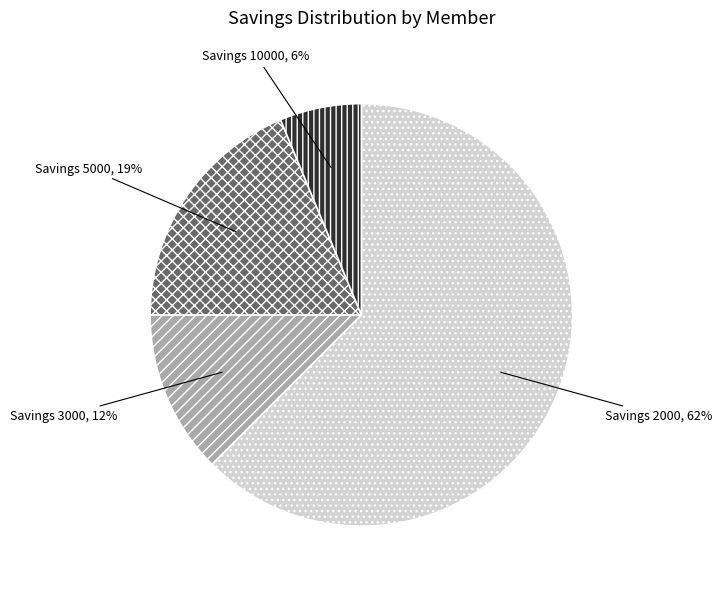

Does Savings 10000 account for over 50% of the chart?

No